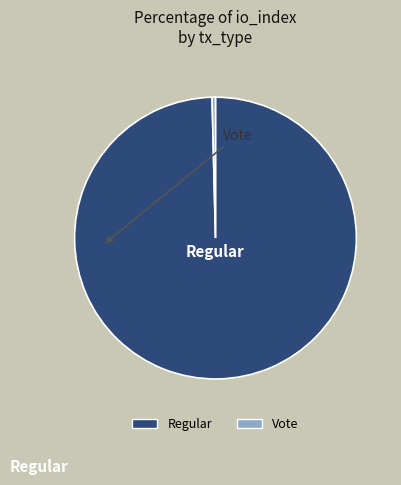

Is there any slice that represents more than half of the pie?

Yes